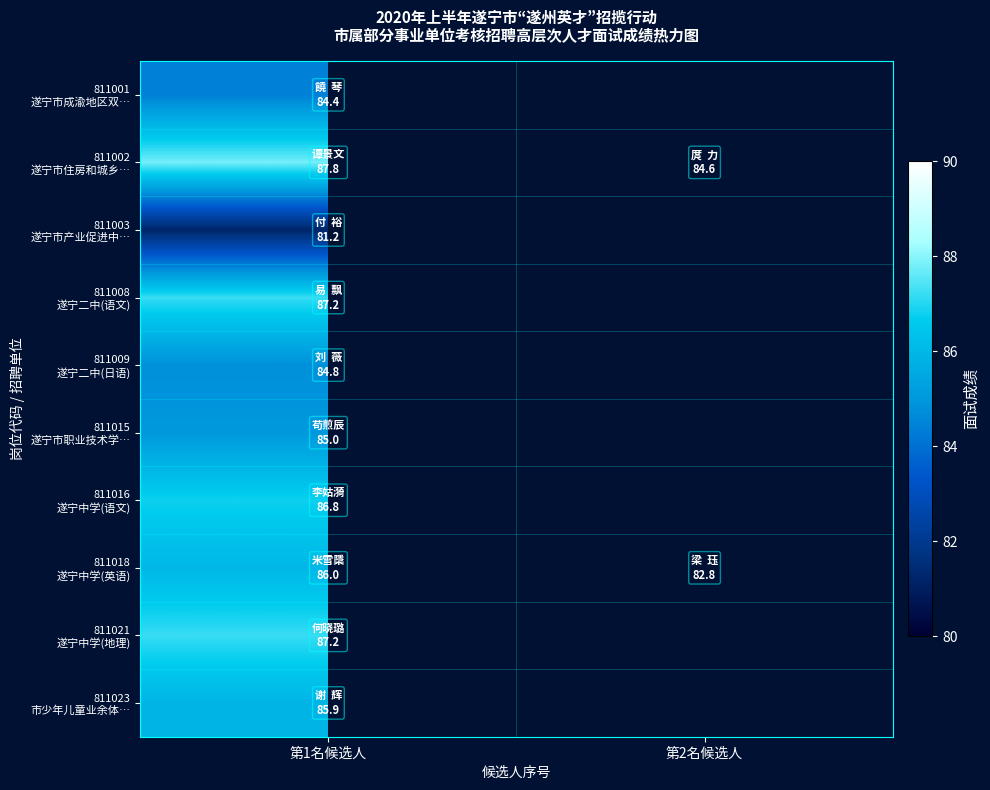

At which category does the chart reach its peak across all series?

第1名候选人